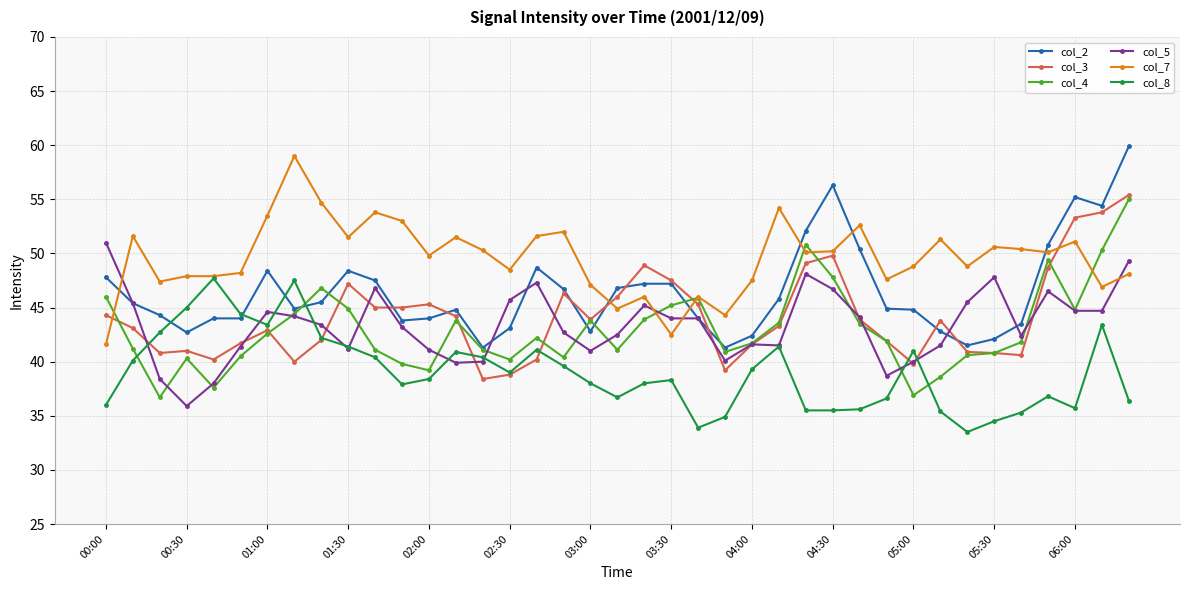

What are all the series names shown in the legend?

col_2, col_3, col_4, col_5, col_7, col_8